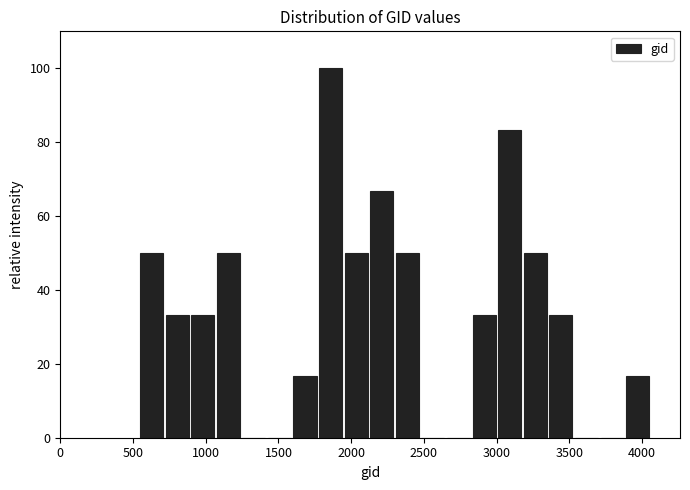

Around what value on the x-axis is the tallest bar? Give the approximate position of its centre, as read against the axis.

1850